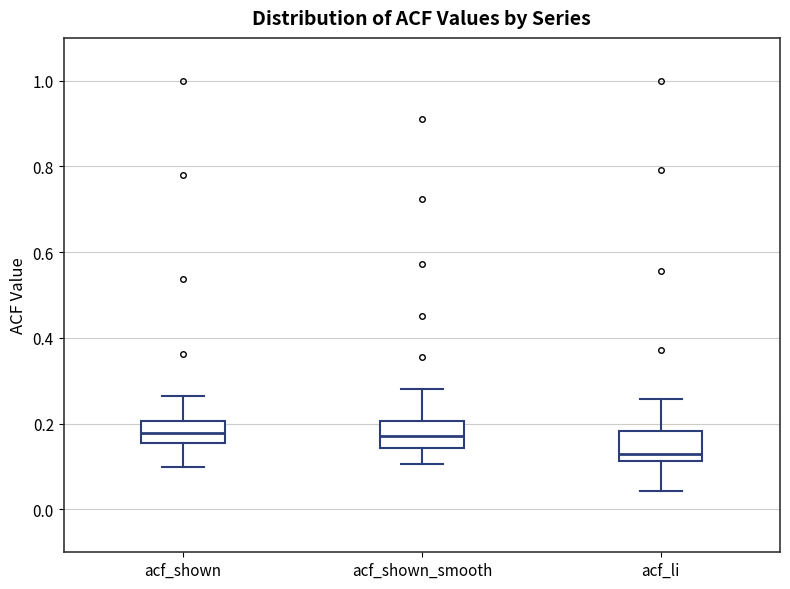

Where is the upper edge of the box for acf_shown_smooth on the y-axis? The values are not printed on the chart, so give them approximately, as read against the axis.

0.20